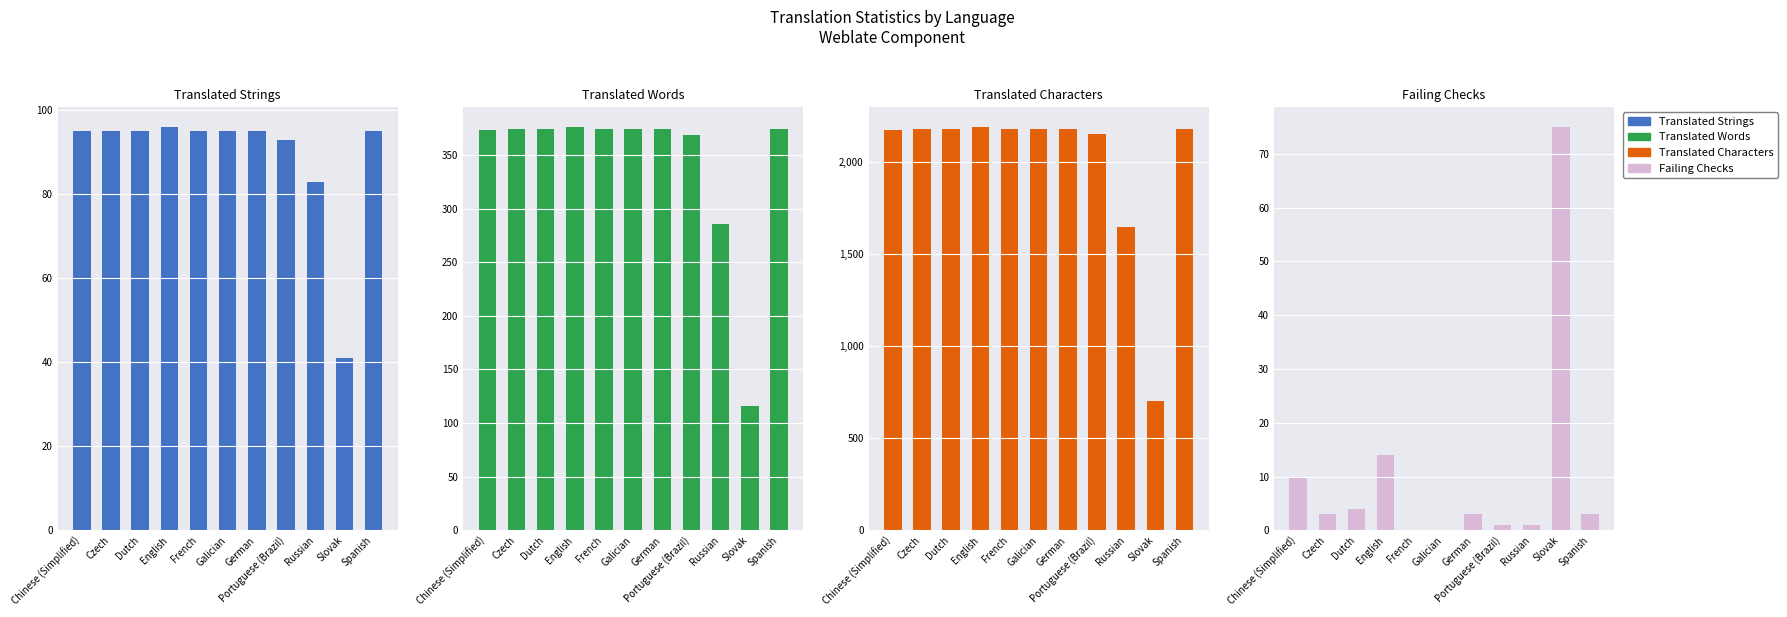

What is the lowest value of the Translated Strings series?

41